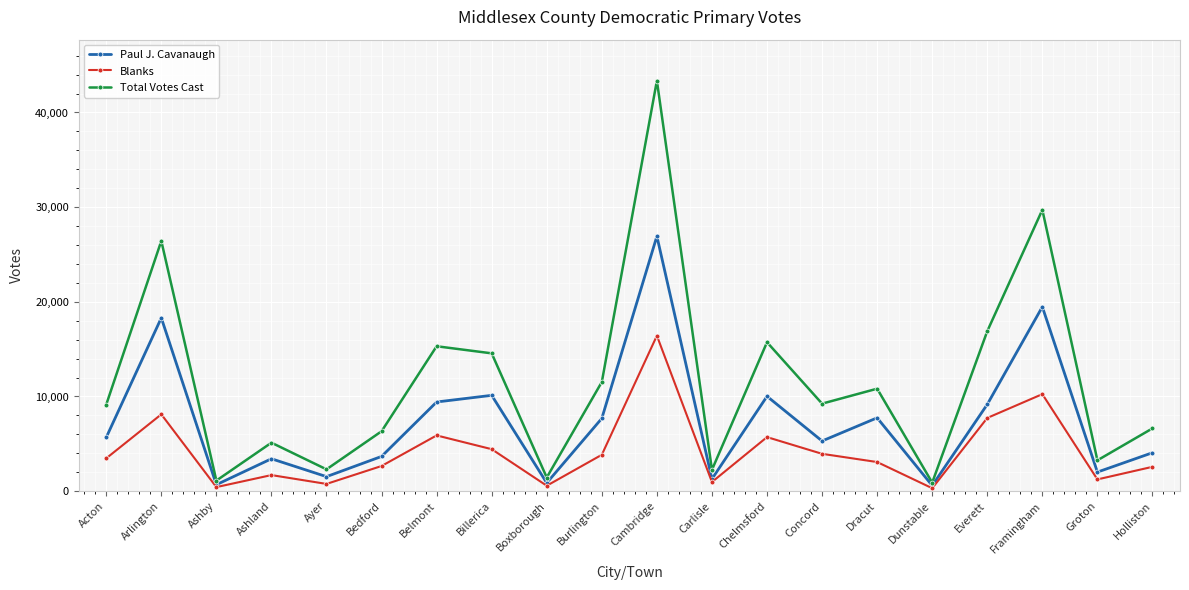

List the series in order of their peak value, highest first.

Total Votes Cast, Paul J. Cavanaugh, Blanks